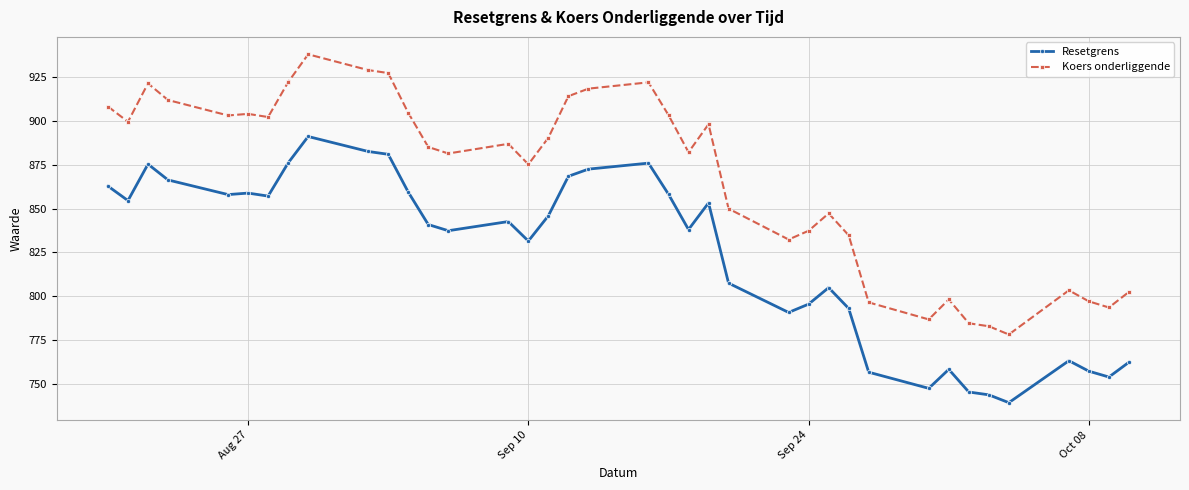

Which series has the largest total across all categories?

Koers onderliggende